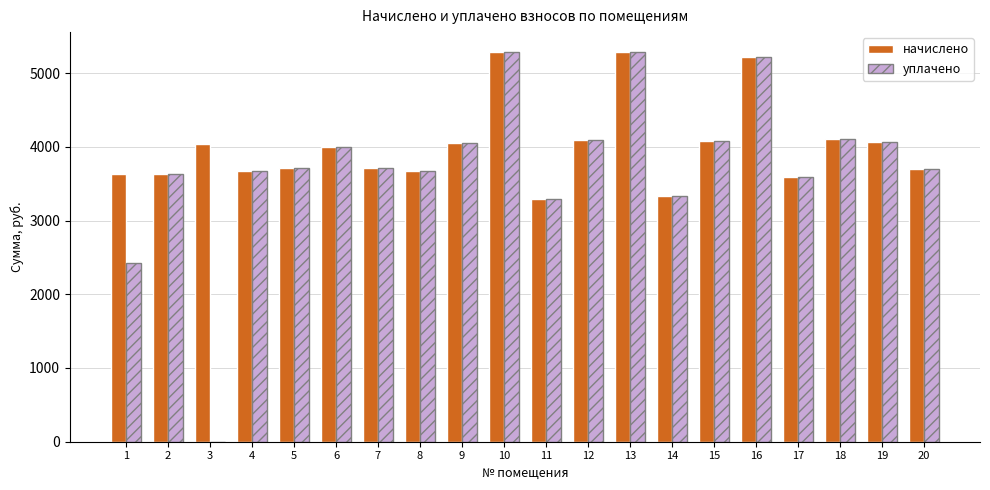

How many groups of bars are there?

20